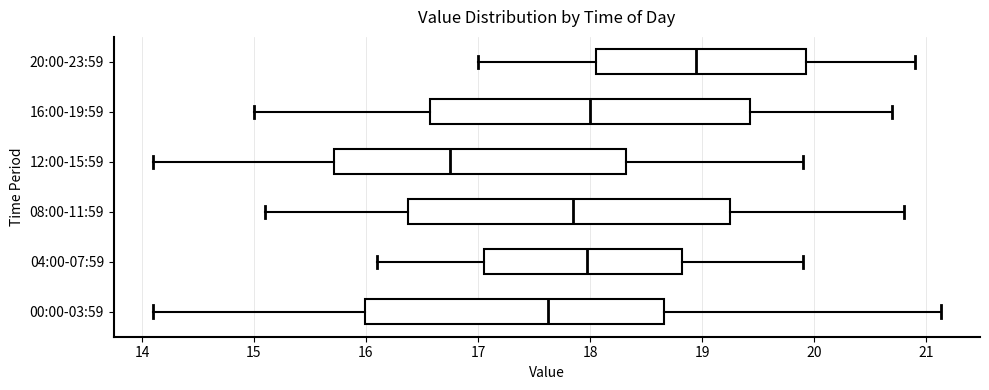

Where is the left edge of the box for 04:00-07:59 on the x-axis? The values are not printed on the chart, so give them approximately, as read against the axis.

17.1